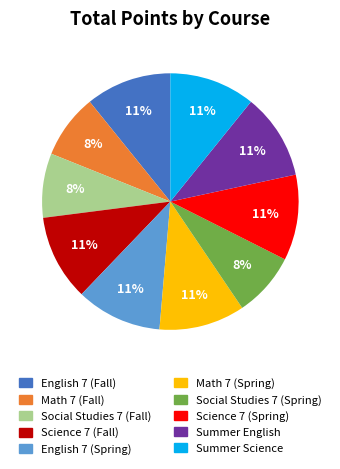

How many slices are in this pie chart?

10